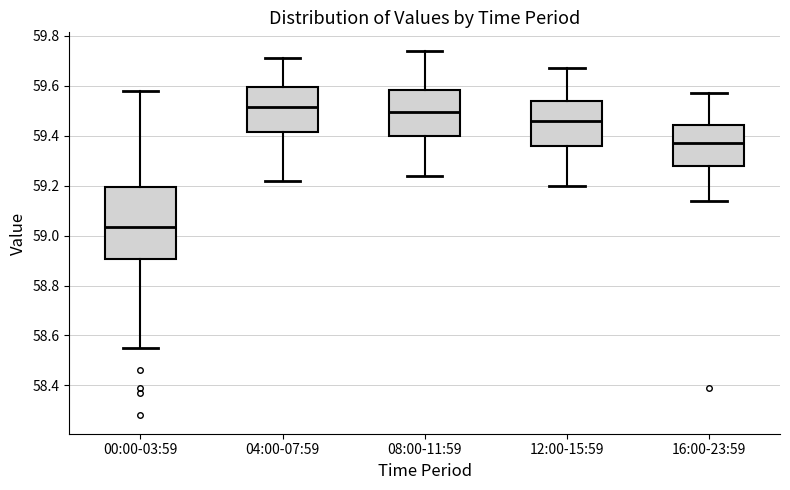

Which box is the tallest, from its lower edge to its upper edge?

00:00-03:59